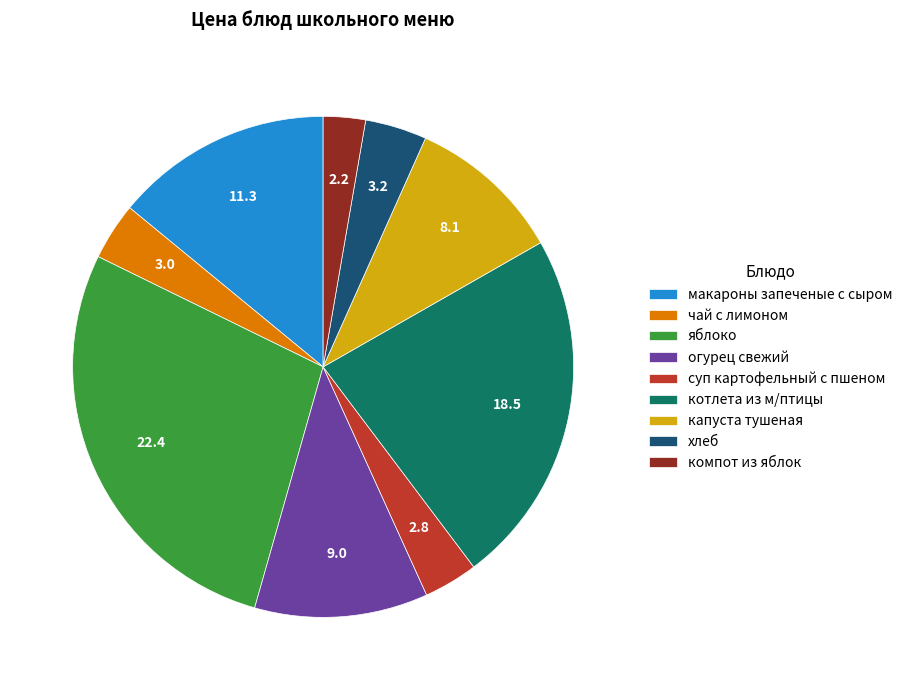

Between огурец свежий and яблоко, which is larger?

яблоко